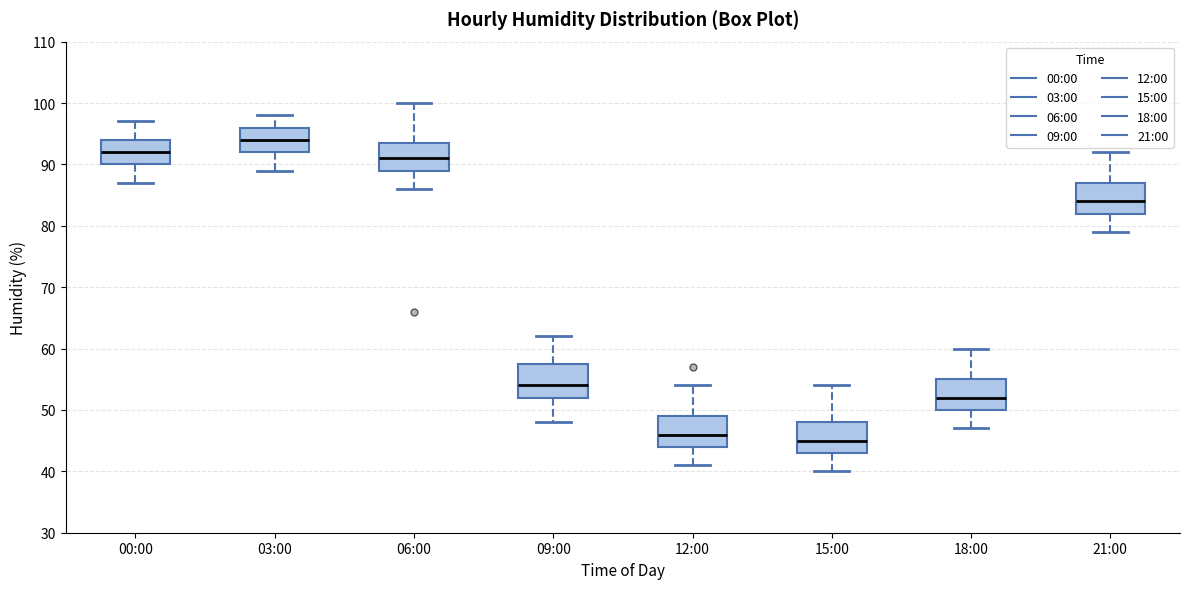

Reading left to right, read every box against the y-axis: the position of its median line, the range the box covers, and the ends of its whiskers. The values are not printed on the chart, so give them approximately, as read against the axis.

00:00: median 92, box 90 to 94, whiskers 87 to 97
03:00: median 94, box 92 to 96, whiskers 89 to 98
06:00: median 91, box 89 to 94, whiskers 86 to 100
09:00: median 54, box 52 to 58, whiskers 48 to 62
12:00: median 46, box 44 to 49, whiskers 41 to 54
15:00: median 45, box 43 to 48, whiskers 40 to 54
18:00: median 52, box 50 to 55, whiskers 47 to 60
21:00: median 84, box 82 to 87, whiskers 79 to 92